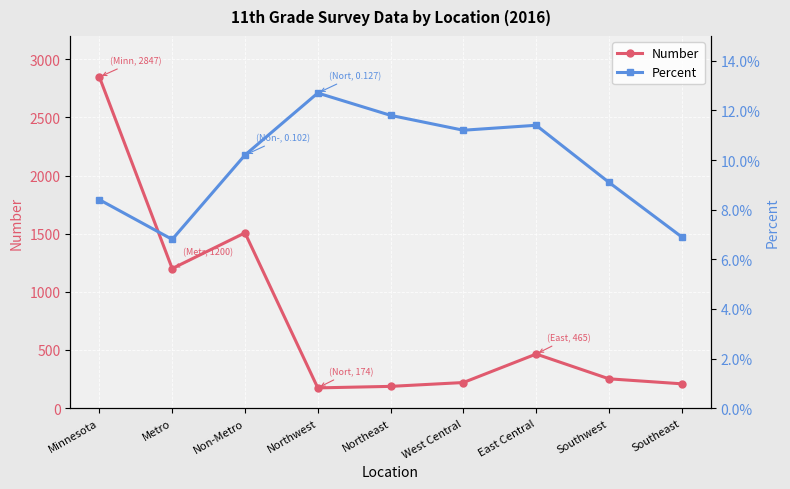

At which category does Percent reach its first local peak?

Northwest